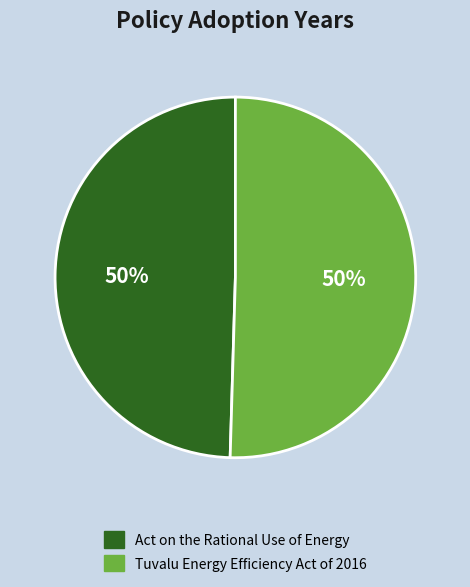

To the nearest percent, what portion does Tuvalu Energy Efficiency Act of 2016 represent?

50%